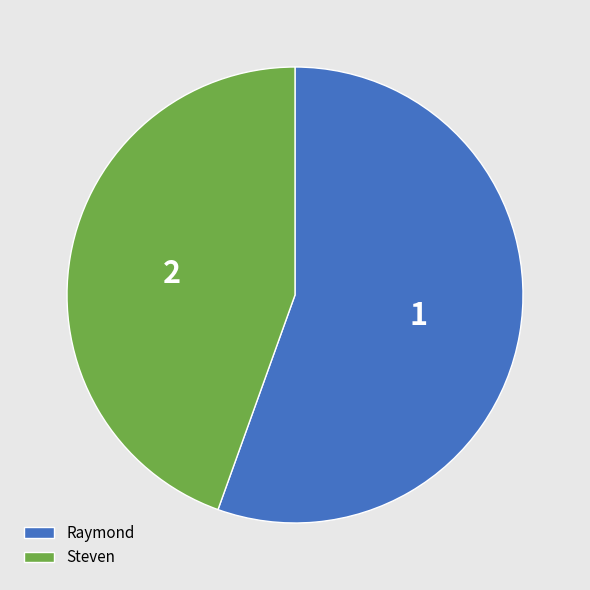

How many slices are in this pie chart?

2